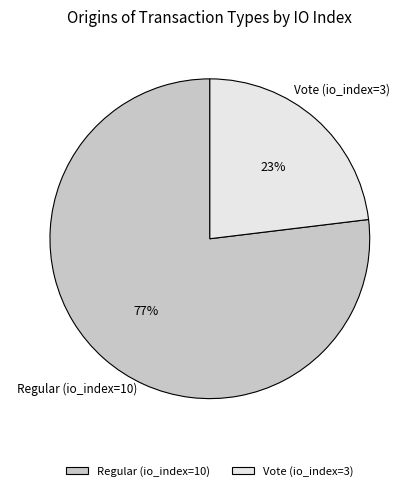

How many segments does this pie chart have?

2